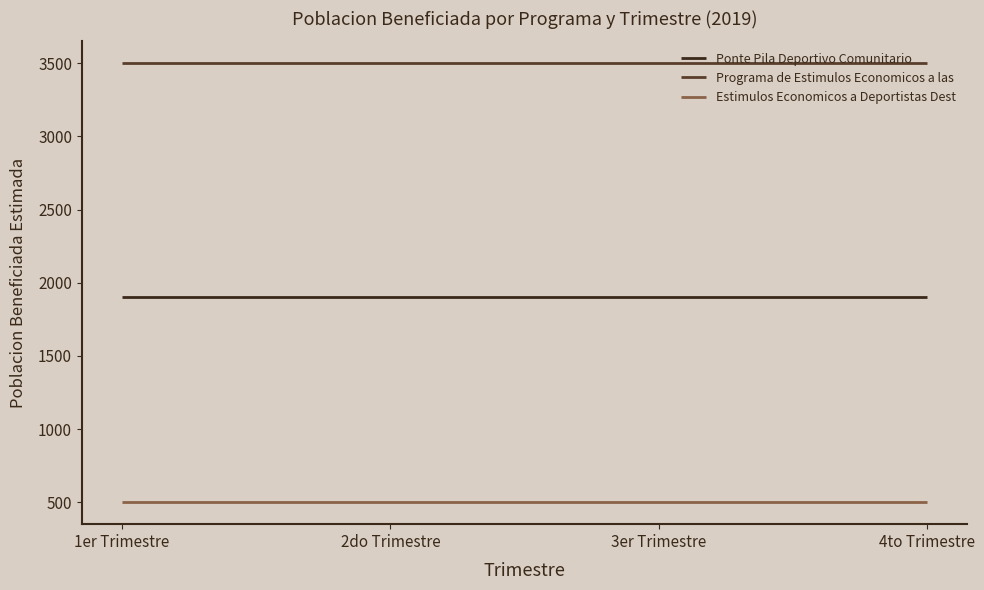

What is the difference between the highest and lowest values at 4to Trimestre?

3000